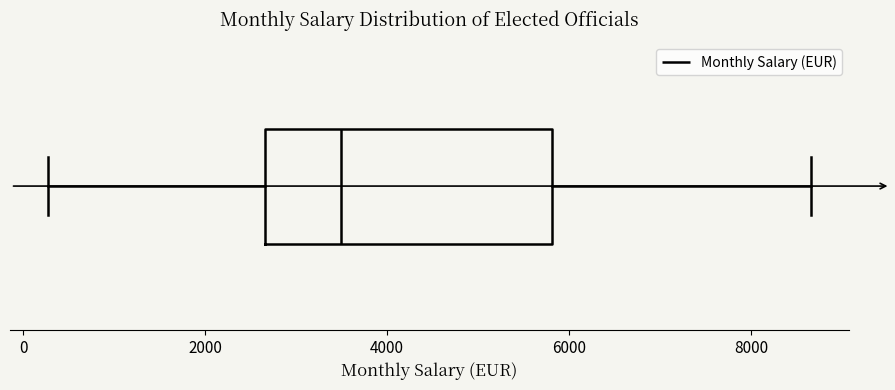

Read this box plot against the x-axis: the position of the median line, the range covered by the box, and the ends of both whiskers. The values are not printed on the chart, so give them approximately, as read against the axis.

median 3400, box 2600 to 5800, whiskers 200 to 8600